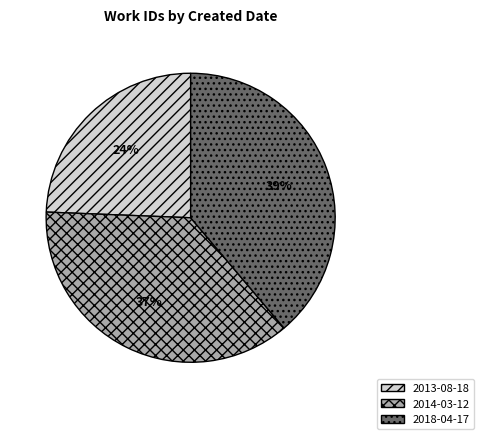

How many segments does this pie chart have?

3